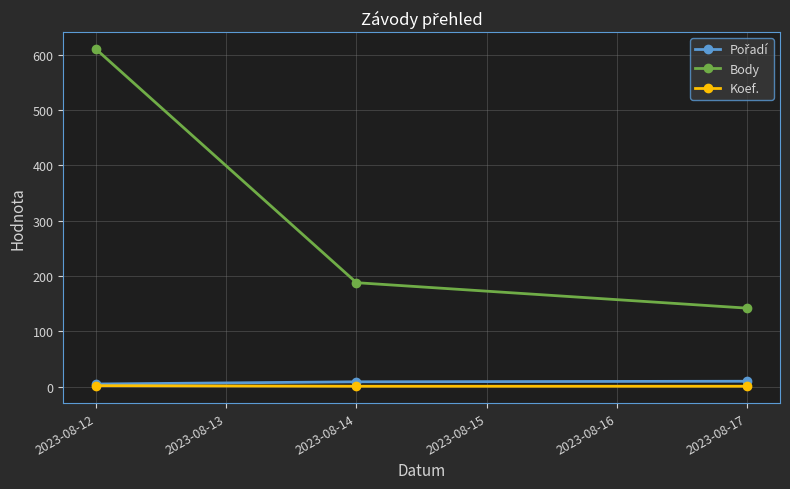

Which label corresponds to the largest value in the chart?

2023-08-12